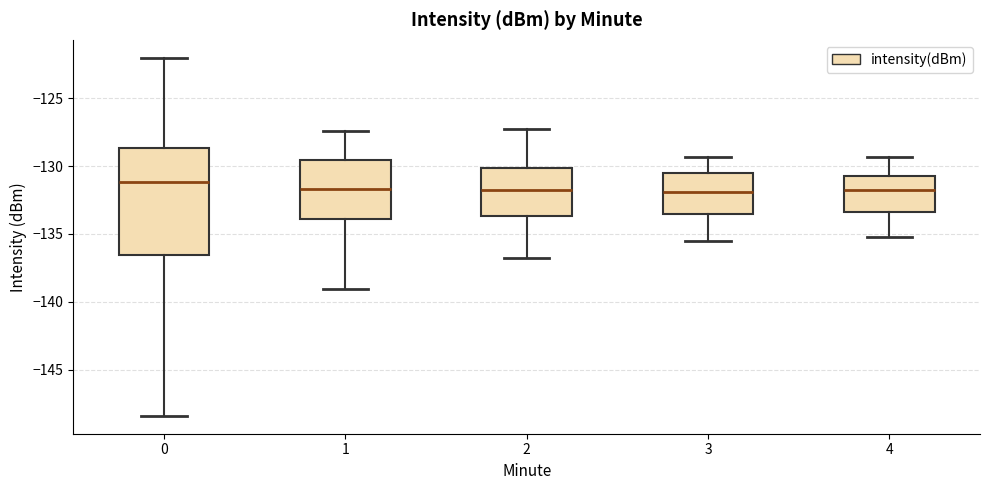

Reading left to right, transcribe this box plot: for each box, give where its median line is, the range the box spans, and where its two whiskers end, as read against the y-axis. The values are not printed on the chart, so give them approximately, as read against the axis.

0: median -131.0, box -136.5 to -128.5, whiskers -148.5 to -122.0
1: median -131.5, box -134.0 to -129.5, whiskers -139.0 to -127.5
2: median -132.0, box -133.5 to -130.0, whiskers -137.0 to -127.5
3: median -132.0, box -133.5 to -130.5, whiskers -135.5 to -129.5
4: median -132.0, box -133.5 to -130.5, whiskers -135.0 to -129.5